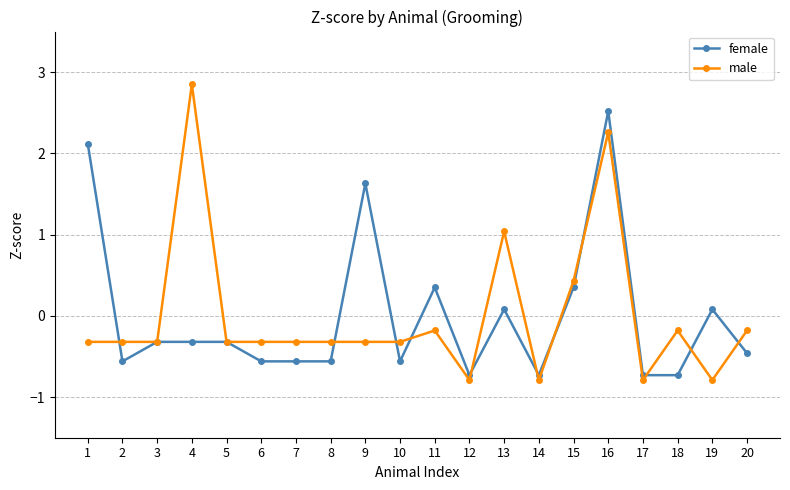

List the series in order of their peak value, highest first.

male, female